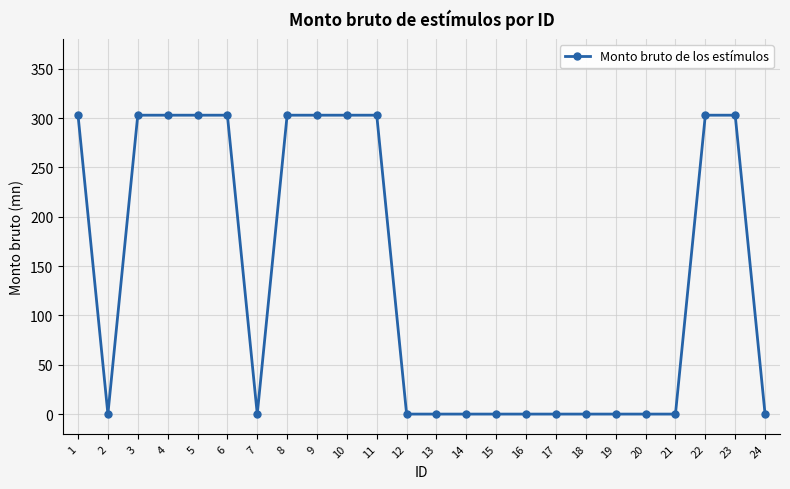

What is the difference between the values at 15 and 4?

303